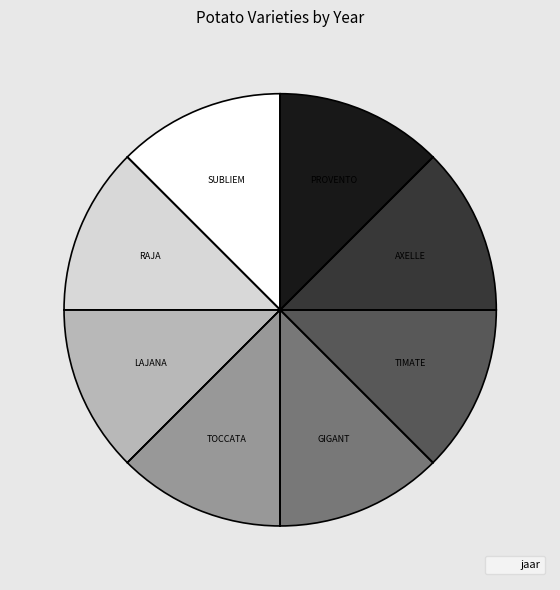

How many slices are in this pie chart?

8